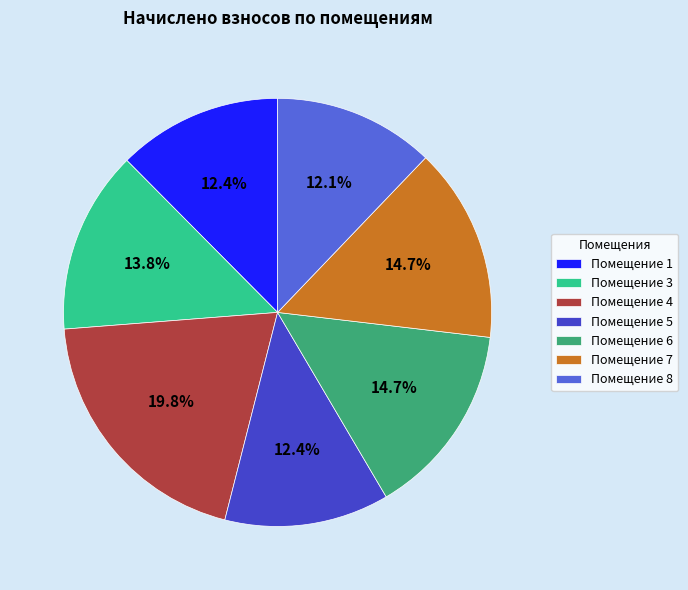

What portion of the pie excludes Помещение 7?

85.3%